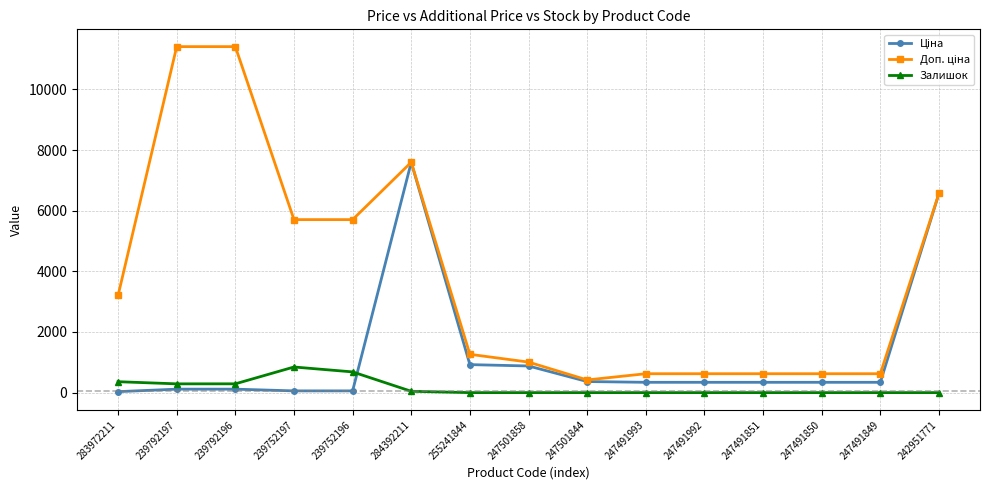

What is the spread (max minus min) of values at 247491851?

623.0